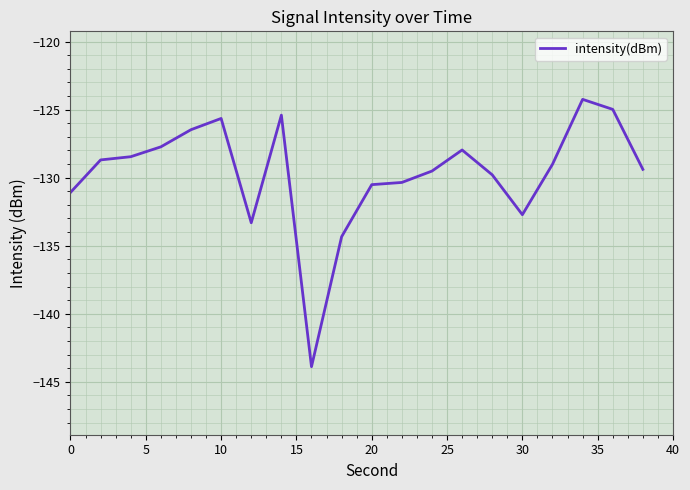

What is the difference between the maximum and minimum values?

19.6